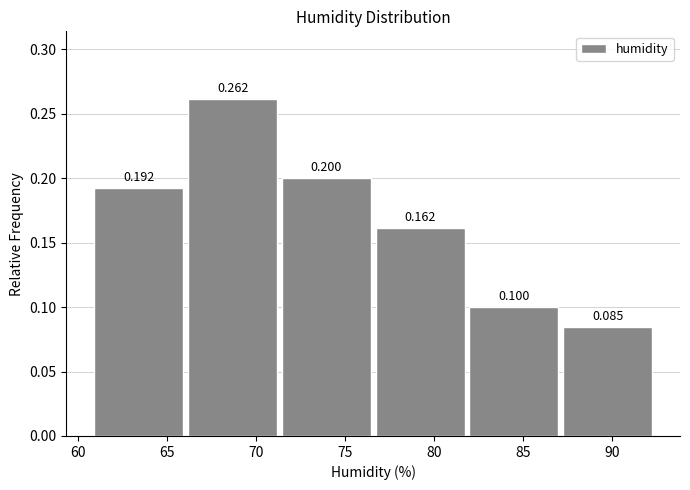

What is the height of the bar covering 66.0 to 71.5 on the x-axis? The bar edges are not printed on the chart, so give them approximately, as read against the axis.

0.262